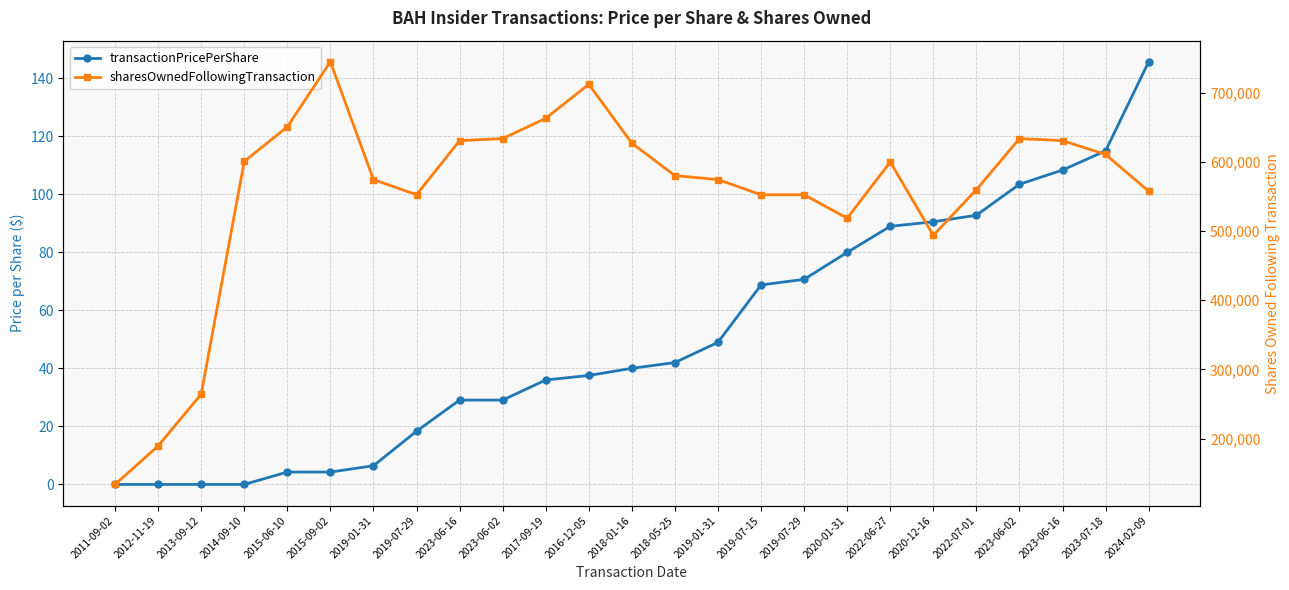

List the labels in order of transactionPricePerShare value, largest first.

2024-02-09, 2023-07-18, 2023-06-16, 2023-06-02, 2022-07-01, 2020-12-16, 2022-06-27, 2020-01-31, 2019-07-29, 2019-07-15, 2019-01-31, 2018-05-25, 2018-01-16, 2016-12-05, 2017-09-19, 2023-06-16, 2023-06-02, 2019-07-29, 2019-01-31, 2015-06-10, 2015-09-02, 2011-09-02, 2012-11-19, 2013-09-12, 2014-09-10